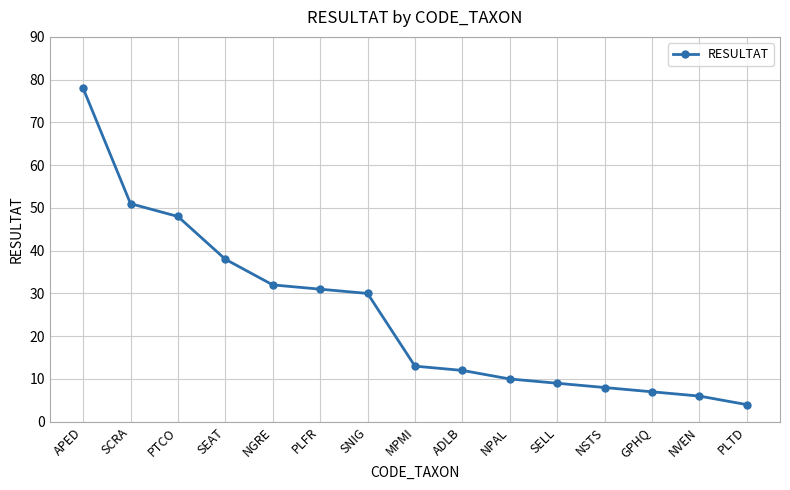

What value does the data have at SELL?

9